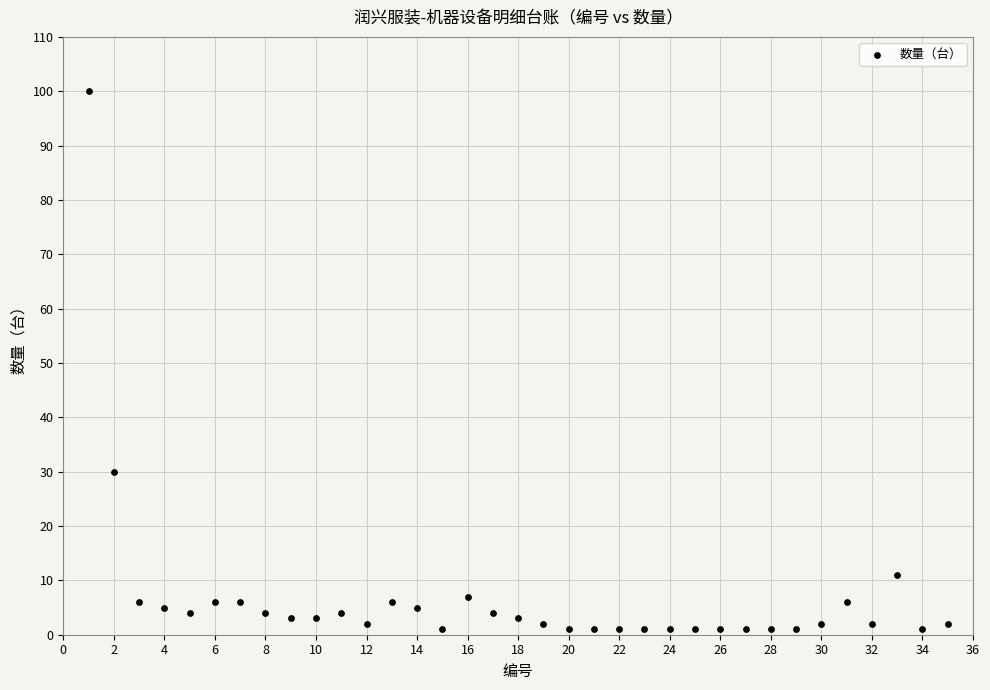

What Y value in the scatter plot is closest to 50?

30